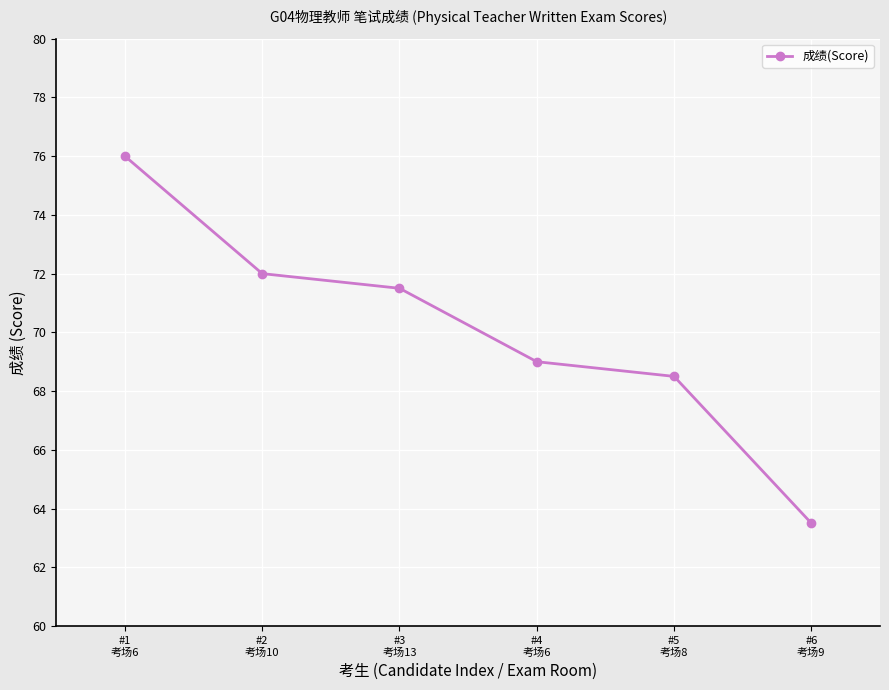

Count the number of data series in this chart.

1